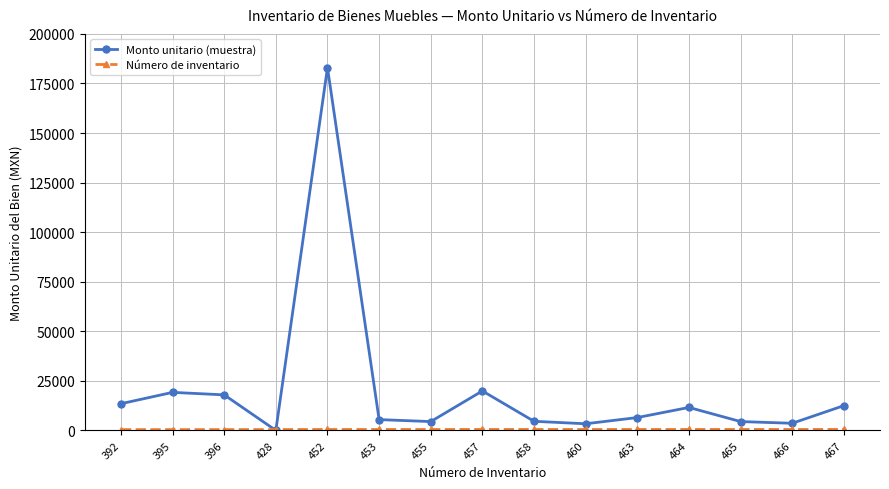

What is the maximum value shown in the chart?

182966.0